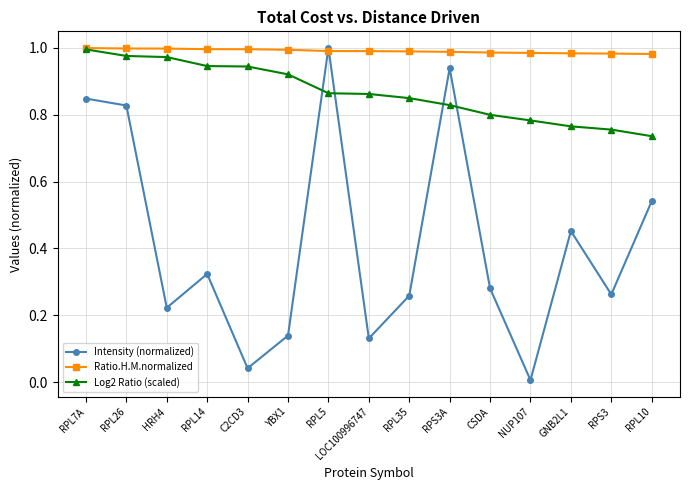

True or false: Log2 Ratio (scaled) has a value of 1.2 at RPL14.

False